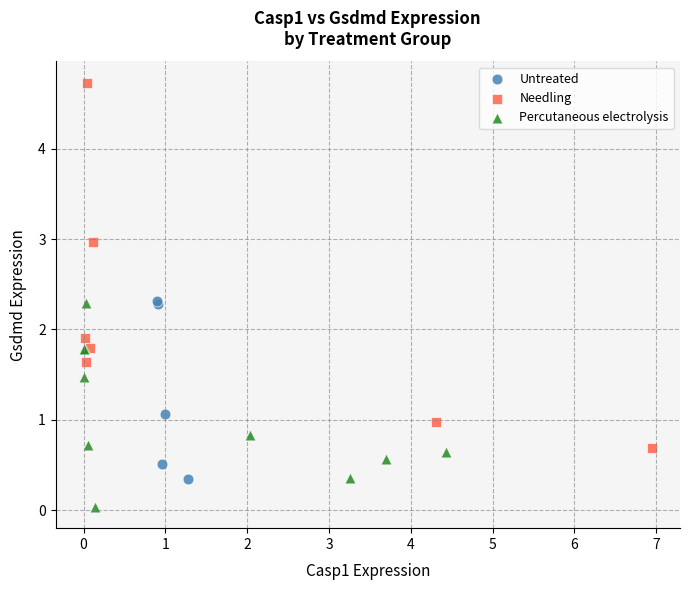

What are all the series names shown in the legend?

Untreated, Needling, Percutaneous electrolysis